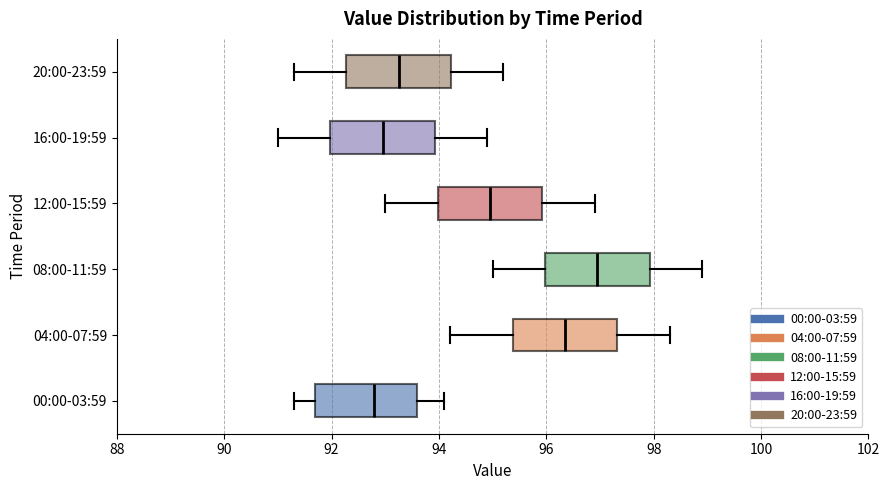

Reading bottom to top, read every box against the x-axis: the position of its median line, the range the box covers, and the ends of its whiskers. The values are not printed on the chart, so give them approximately, as read against the axis.

00:00-03:59: median 92.8, box 91.8 to 93.6, whiskers 91.4 to 94.2
04:00-07:59: median 96.4, box 95.4 to 97.4, whiskers 94.2 to 98.4
08:00-11:59: median 97.0, box 96.0 to 98.0, whiskers 95.0 to 99.0
12:00-15:59: median 95.0, box 94.0 to 96.0, whiskers 93.0 to 97.0
16:00-19:59: median 93.0, box 92.0 to 94.0, whiskers 91.0 to 95.0
20:00-23:59: median 93.2, box 92.2 to 94.2, whiskers 91.4 to 95.2